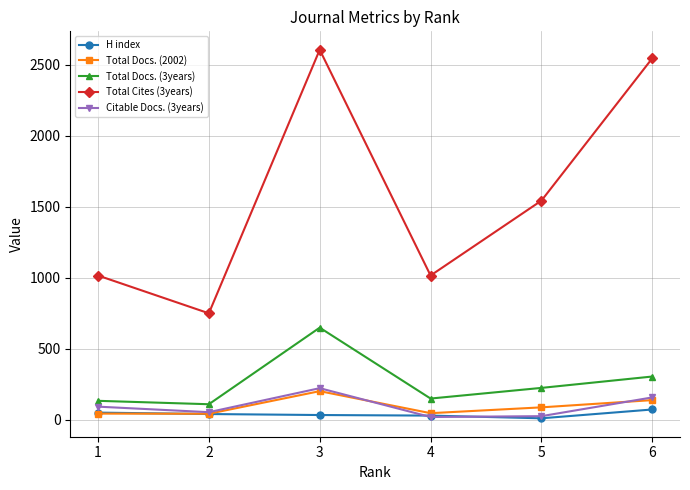

What is the maximum value shown in the chart?

2604